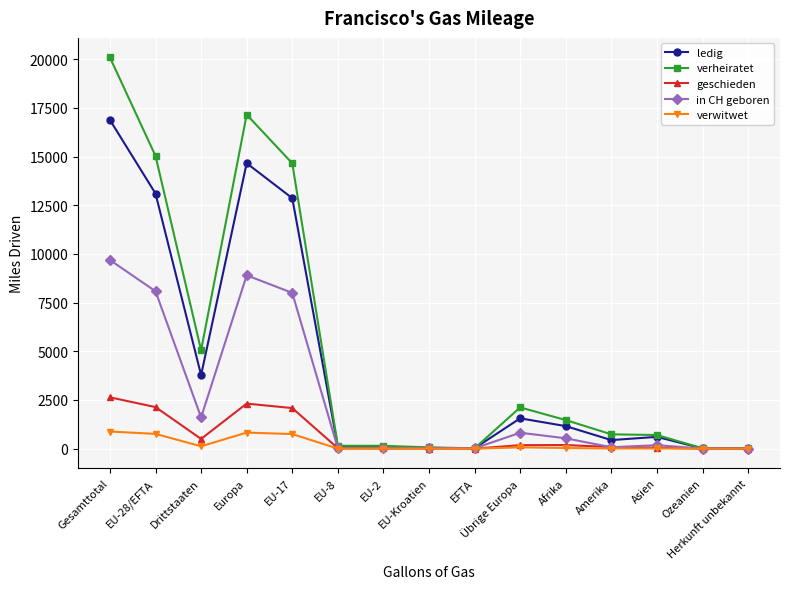

At which category is the sum across all series the highest?

Gesamttotal